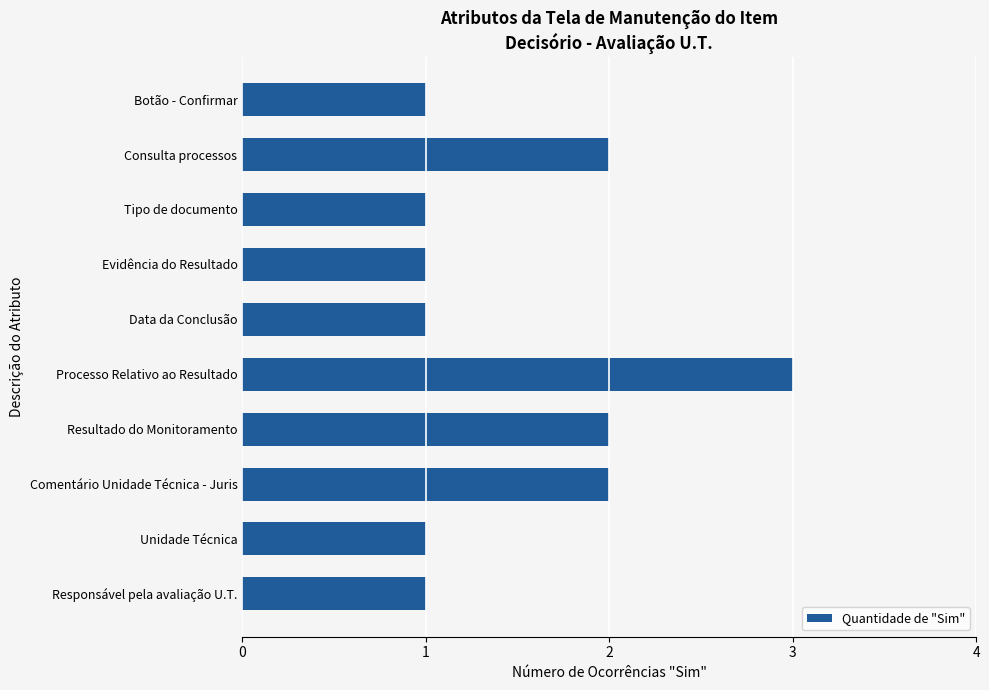

The chart shows a value of 2 at Comentário Unidade Técnica - Juris. True or false?

True